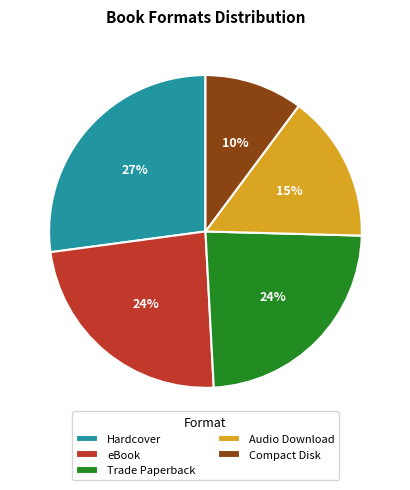

Is there any slice that represents more than half of the pie?

No